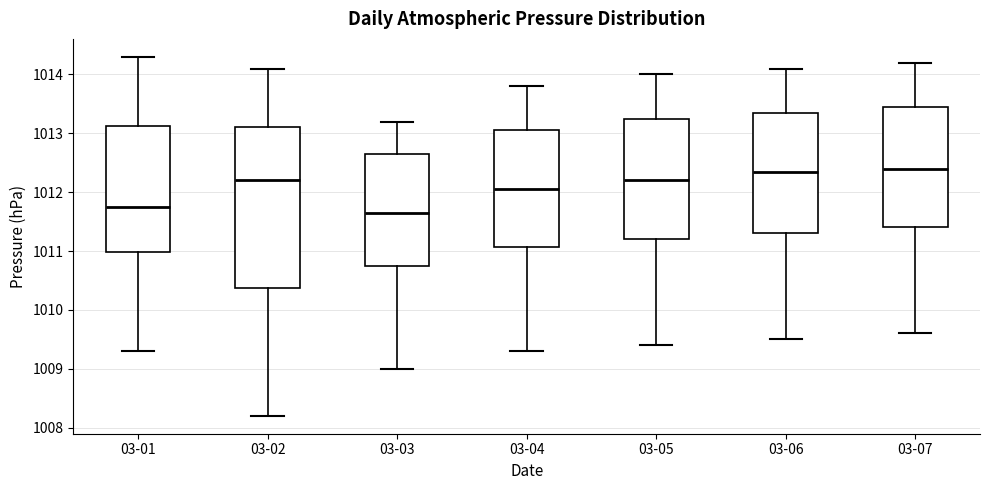

Where does the median line of the box for 03-04 sit on the y-axis? The values are not printed on the chart, so give them approximately, as read against the axis.

1012.1